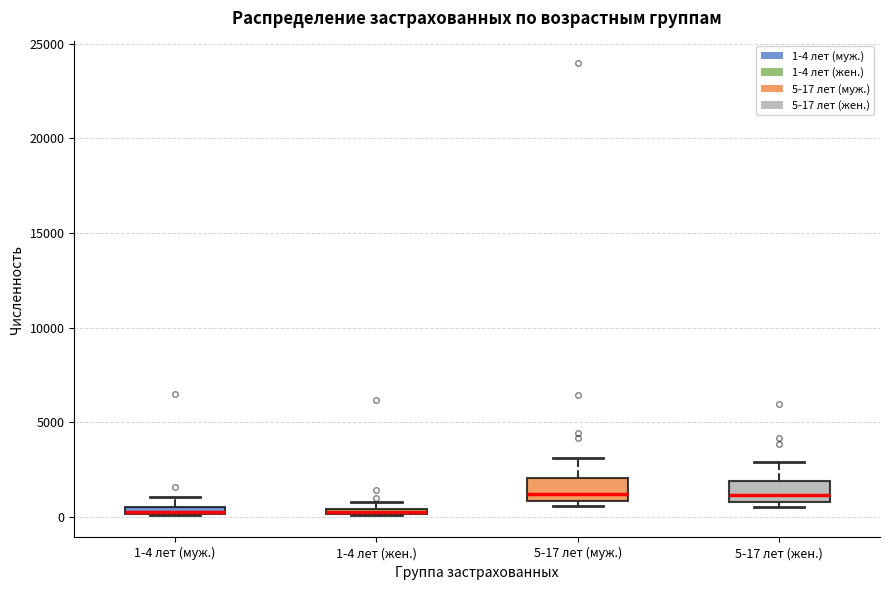

Where is the upper edge of the box for 5-17 лет (жен.) on the y-axis? The values are not printed on the chart, so give them approximately, as read against the axis.

2000